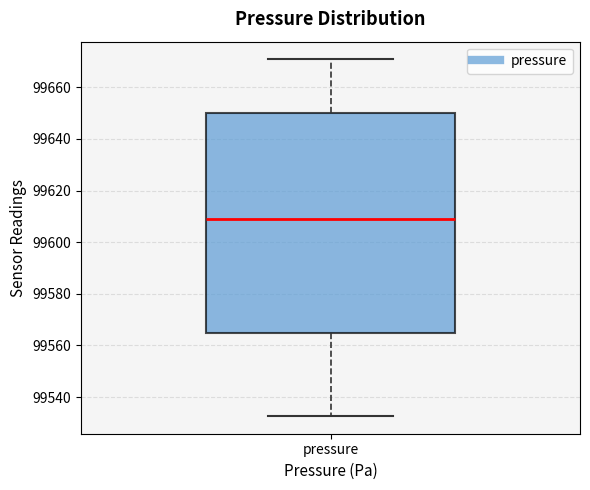

Read this box plot against the y-axis: the position of the median line, the range covered by the box, and the ends of both whiskers. The values are not printed on the chart, so give them approximately, as read against the axis.

median 99610, box 99564 to 99650, whiskers 99532 to 99670